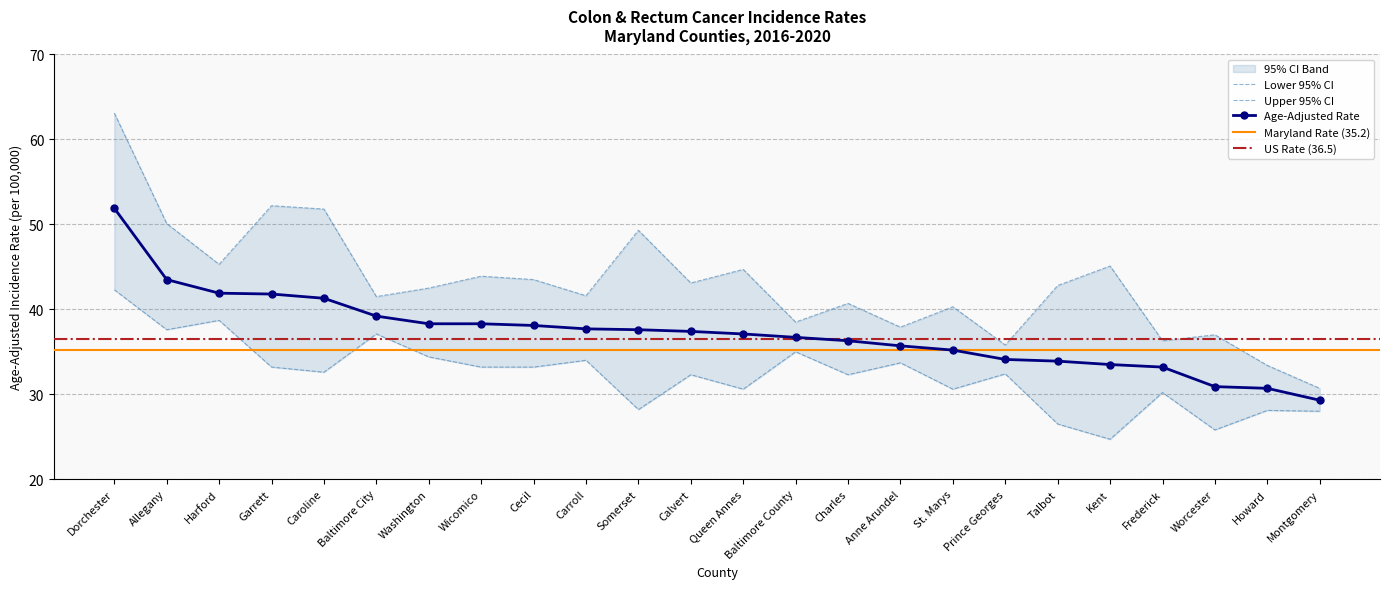

True or false: Lower 95% CI and Age-Adjusted Rate cross at least once.

False